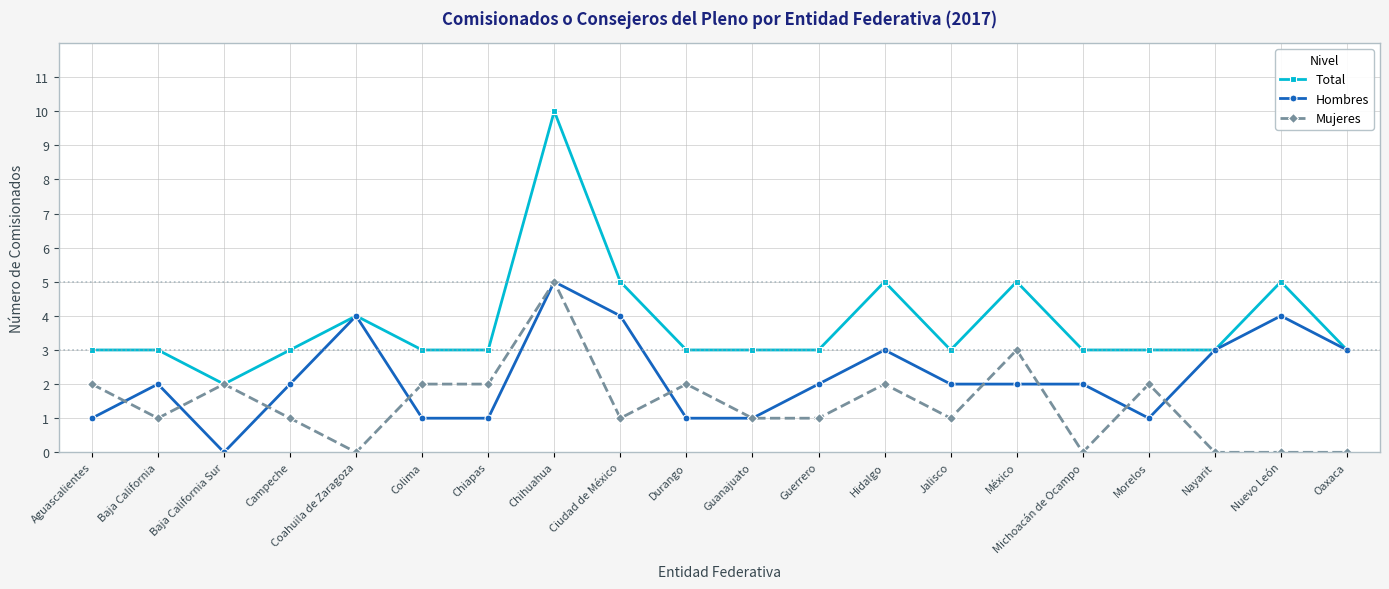

At which category does Hombres reach its first local peak?

Baja California